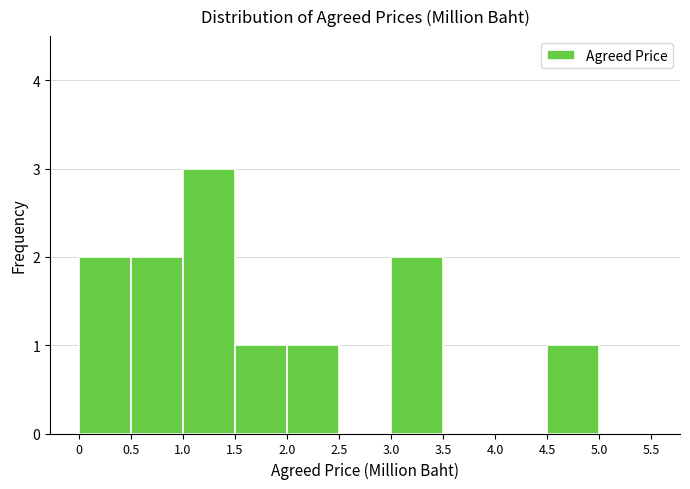

How tall is the bar that spans 4.5 to 5.0 on the x-axis? The values are not printed on the chart, so give them approximately, as read against the axis.

1